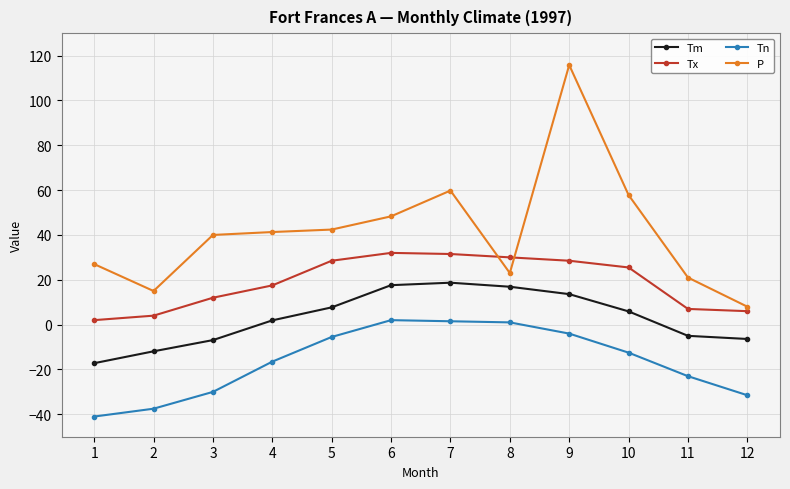

Read the Tm value at 12.

-6.4